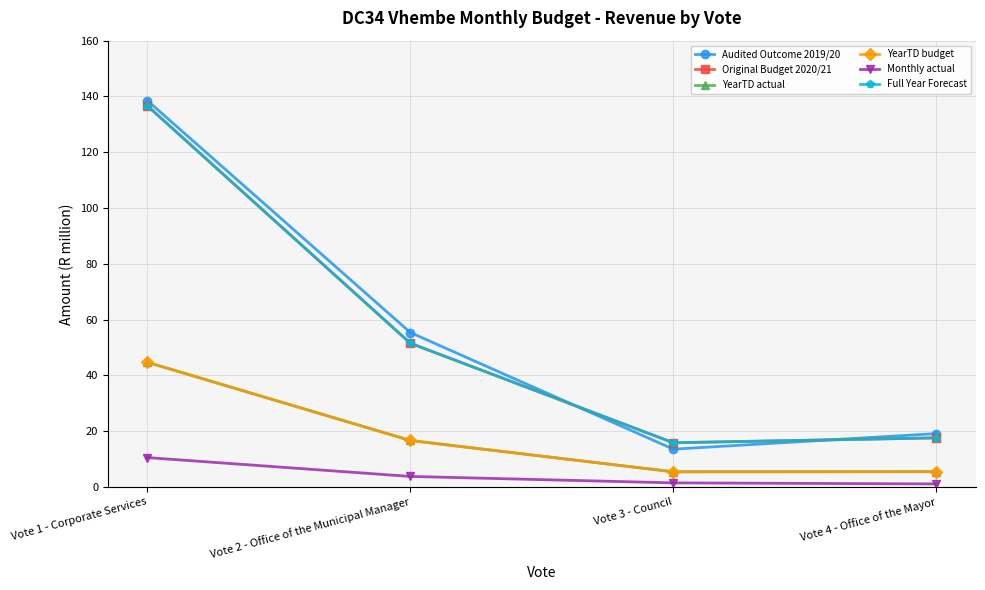

Is this an area chart (filled region under the line)?

No